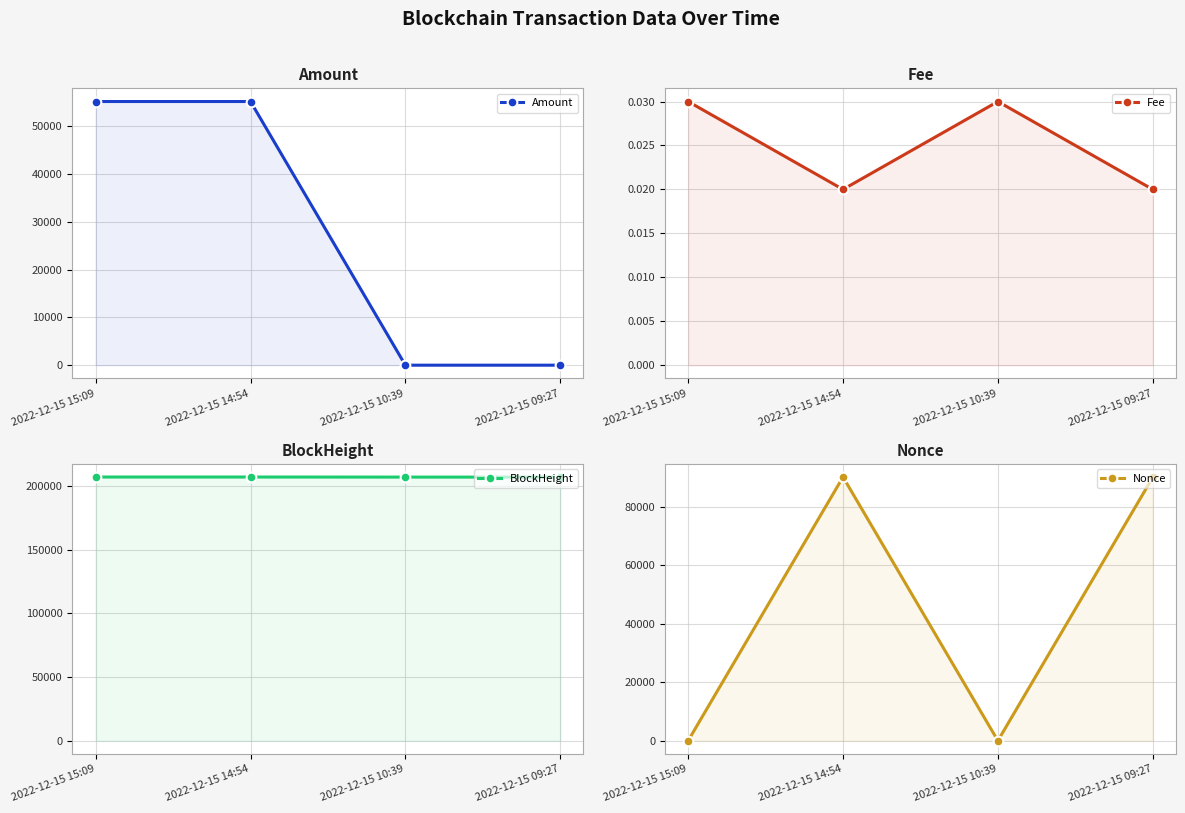

What is the difference between the maximum and minimum values in the Nonce series?

90283.0